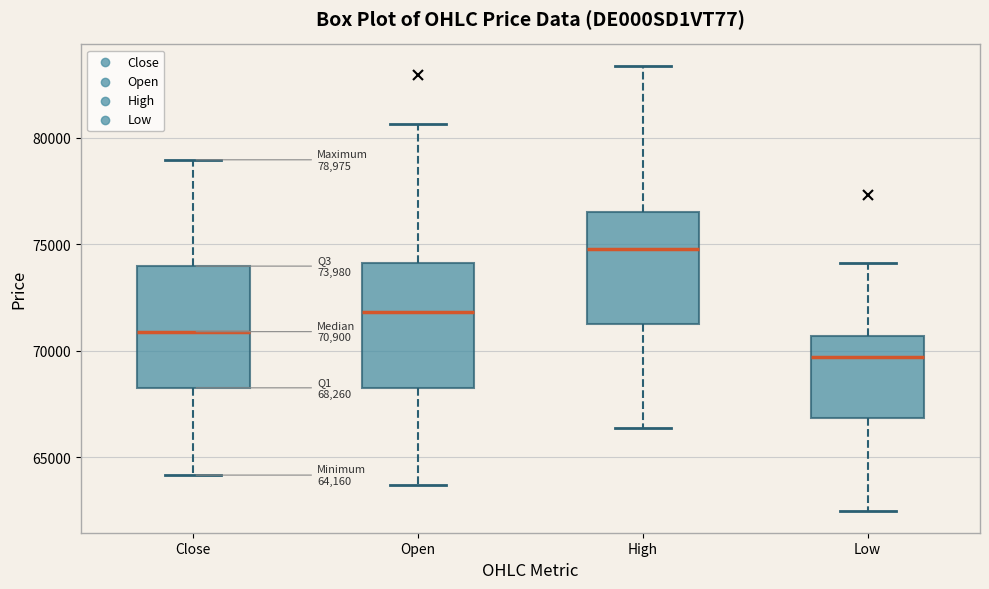

Which box has the lowest median line?

Low